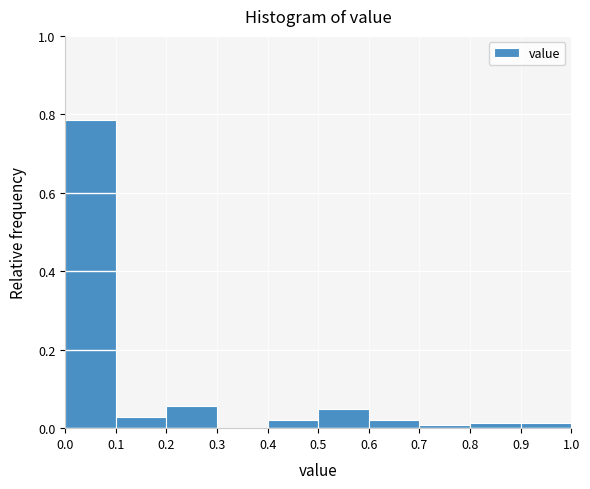

Reading left to right, transcribe this chart: for each bar, give the range it covers on the x-axis and its height. The values are not printed on the chart, so give them approximately, as read against the axis.

0.0 to 0.1: 0.78
0.1 to 0.2: 0.02
0.2 to 0.3: 0.06
0.3 to 0.4: 0
0.4 to 0.5: 0.02
0.5 to 0.6: 0.06
0.6 to 0.7: 0.02
0.7 to 0.8: under 0.02
0.8 to 0.9: under 0.02
0.9 to 1.0: under 0.02